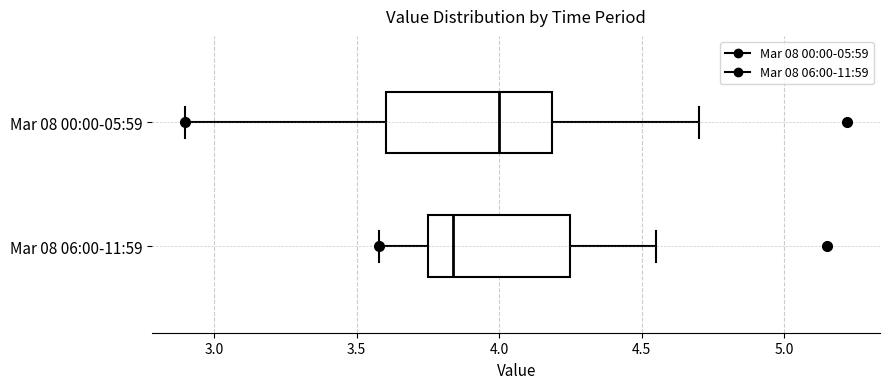

Reading bottom to top, transcribe this box plot: for each box, give where its median line is, the range the box spans, and where its two whiskers end, as read against the x-axis. The values are not printed on the chart, so give them approximately, as read against the axis.

Mar 08 06:00-11:59: median 3.85, box 3.75 to 4.25, whiskers 3.60 to 4.55
Mar 08 00:00-05:59: median 4.00, box 3.60 to 4.20, whiskers 2.90 to 4.70